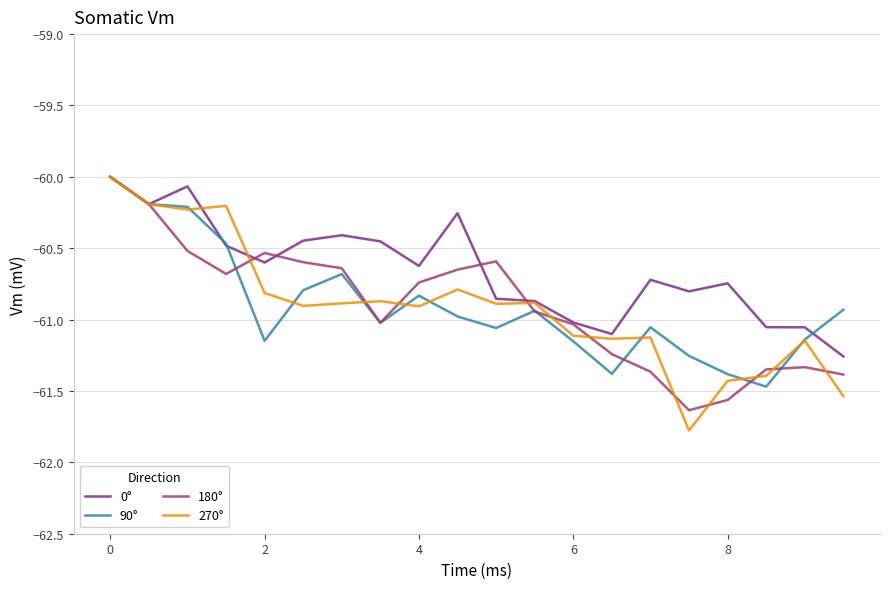

True or false: 180° has more than 0 points higher than both neighbors.

True